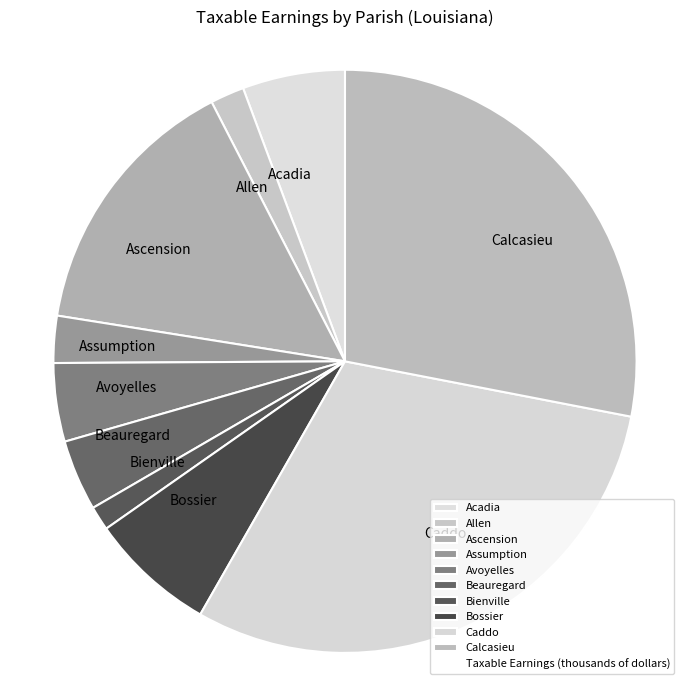

How many segments does this pie chart have?

10